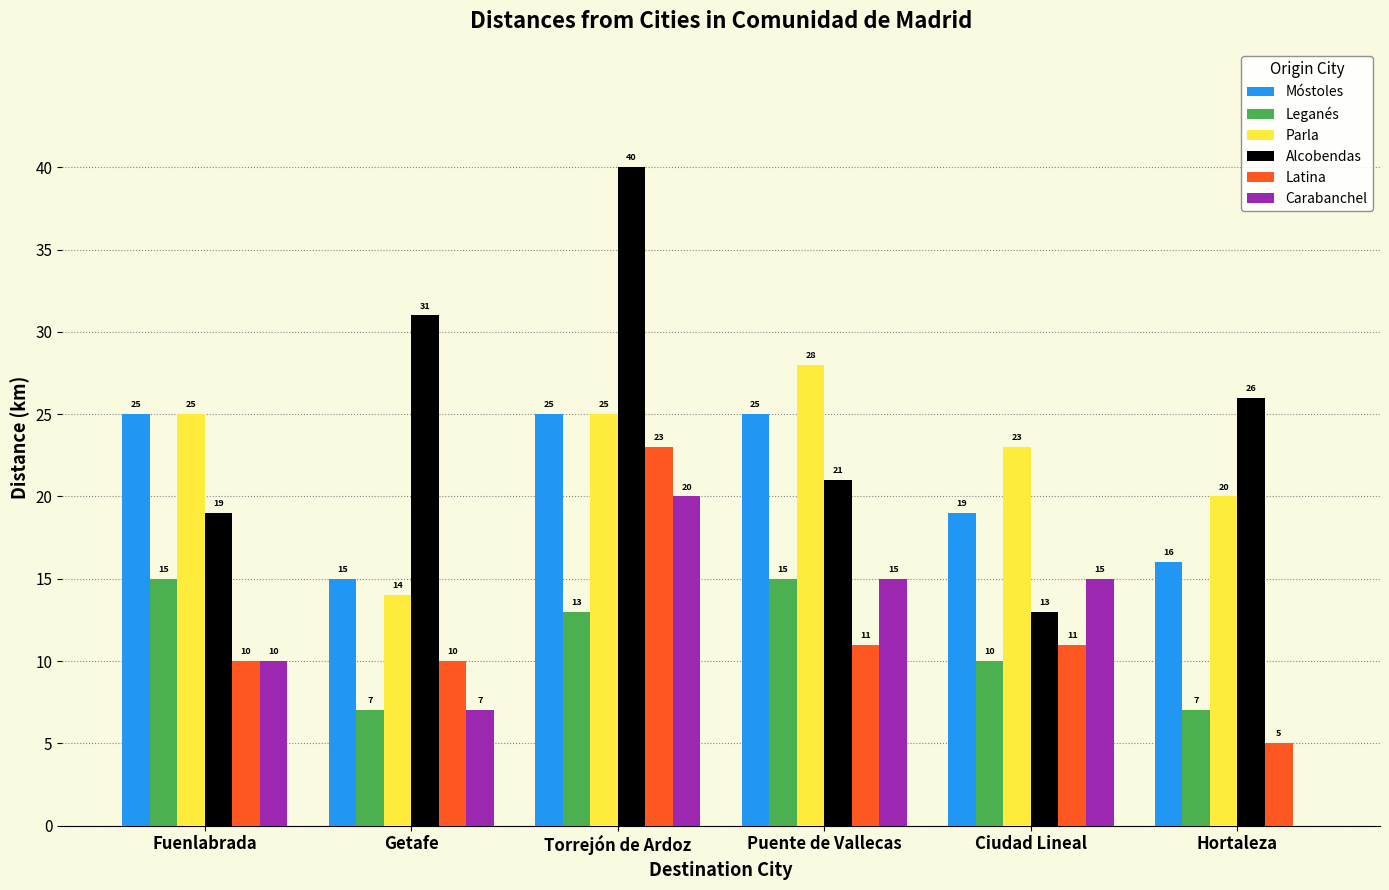

Does the chart contain stacked bars?

No